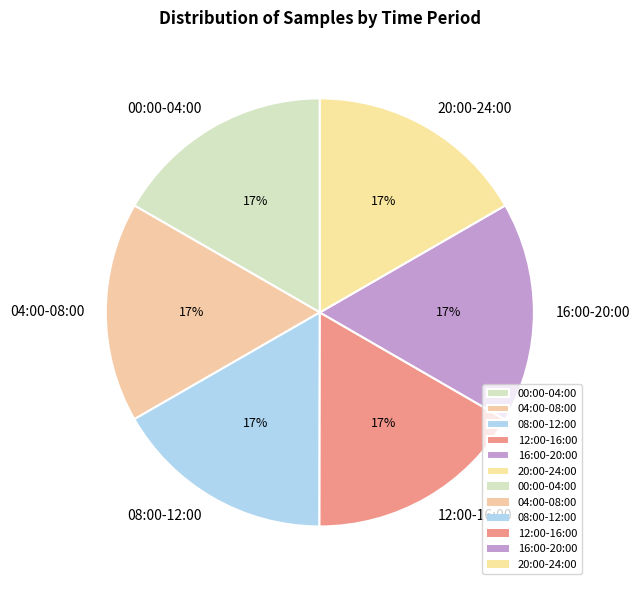

To the nearest percent, what is the average slice percentage?

17%